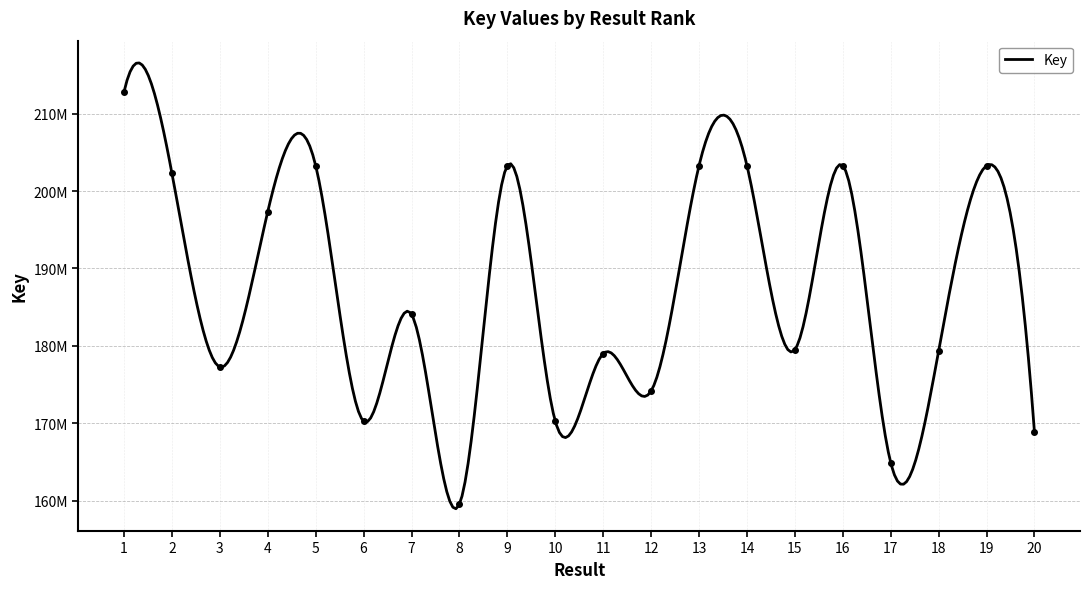

Count the number of values greater than 184072077.

9